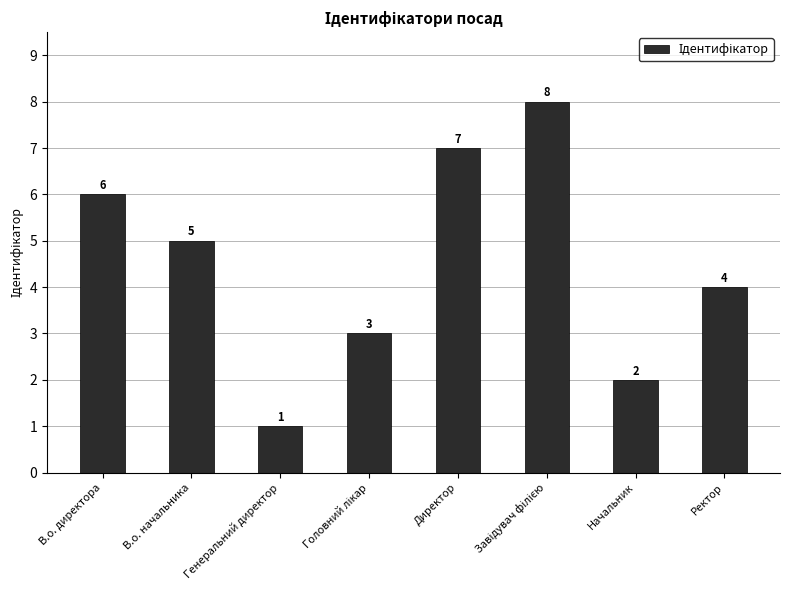

Which has a higher value, В.о. начальника or Начальник?

В.о. начальника